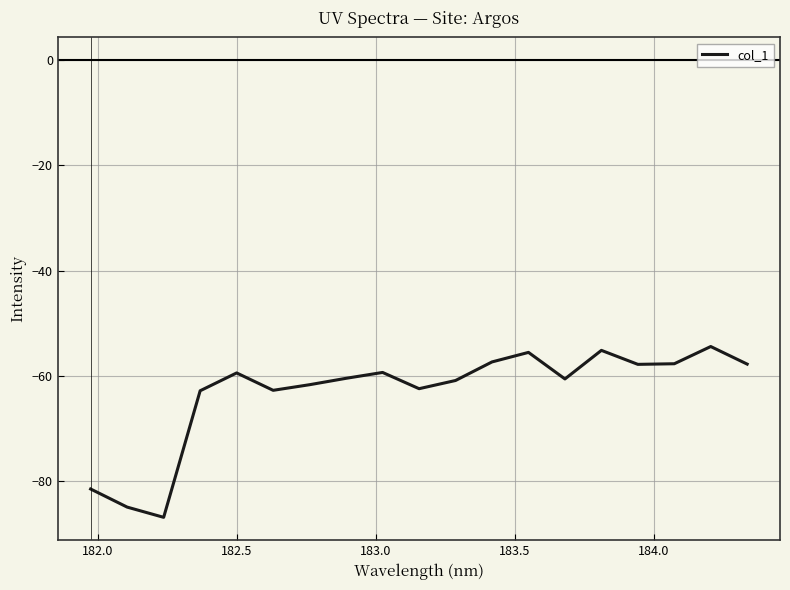

What is the maximum value shown in the chart?

-54.4